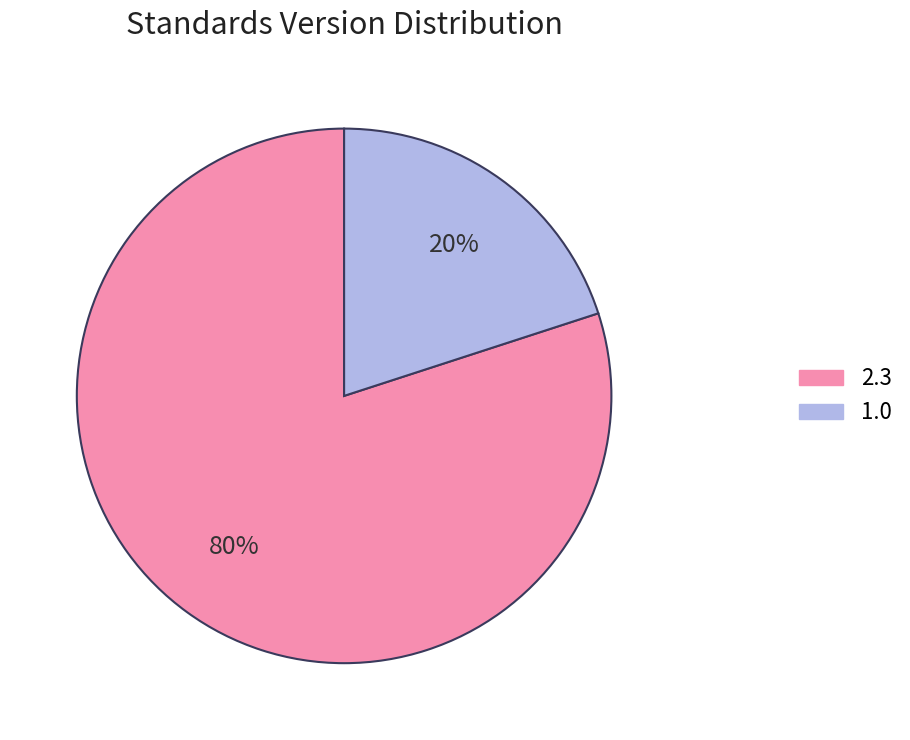

Is there any slice that represents more than half of the pie?

Yes